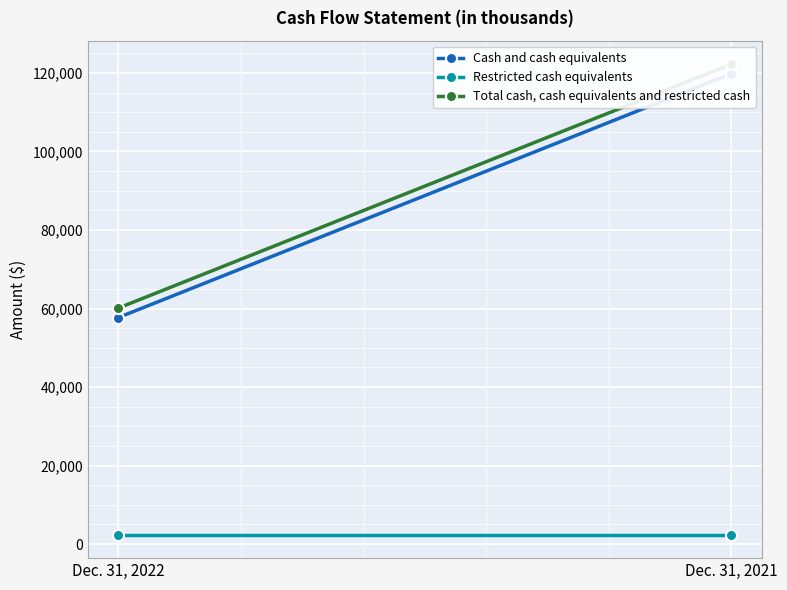

At which label does Cash and cash equivalents reach its peak?

Dec. 31, 2021